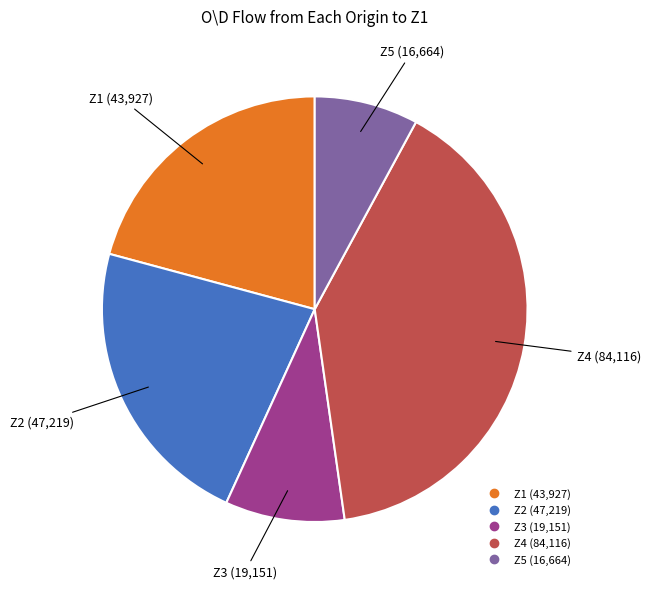

Is the sum of Z3 and Z2 greater than half?

No